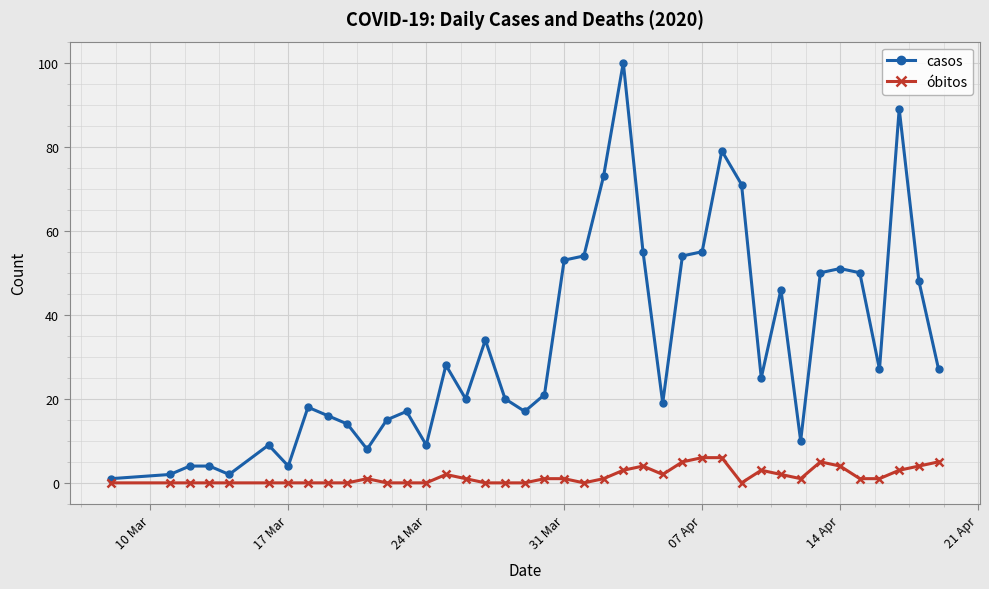

Rank the series by their average value, from lowest to highest.

óbitos, casos